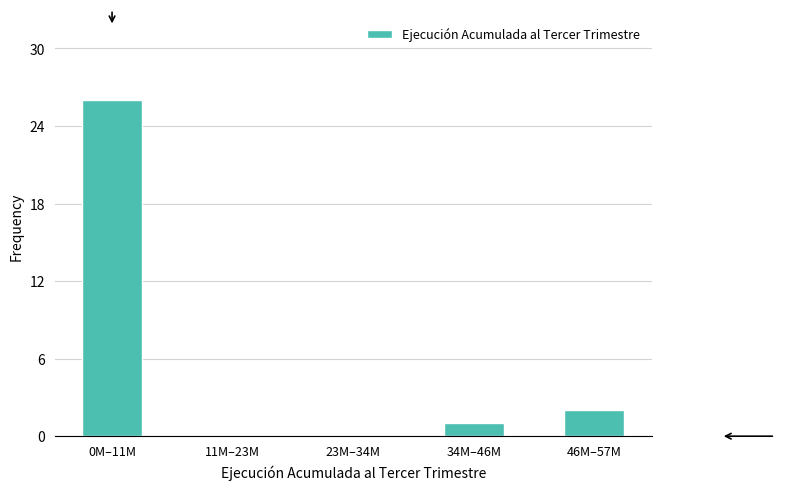

Reading left to right, list all the values displayed in this chart.

0M–11M=26	11M–23M=0	23M–34M=0	34M–46M=1	46M–57M=2